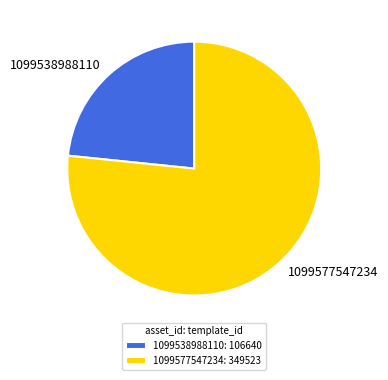

The 1099577547234 slice represents 88% of the pie. True or false?

False